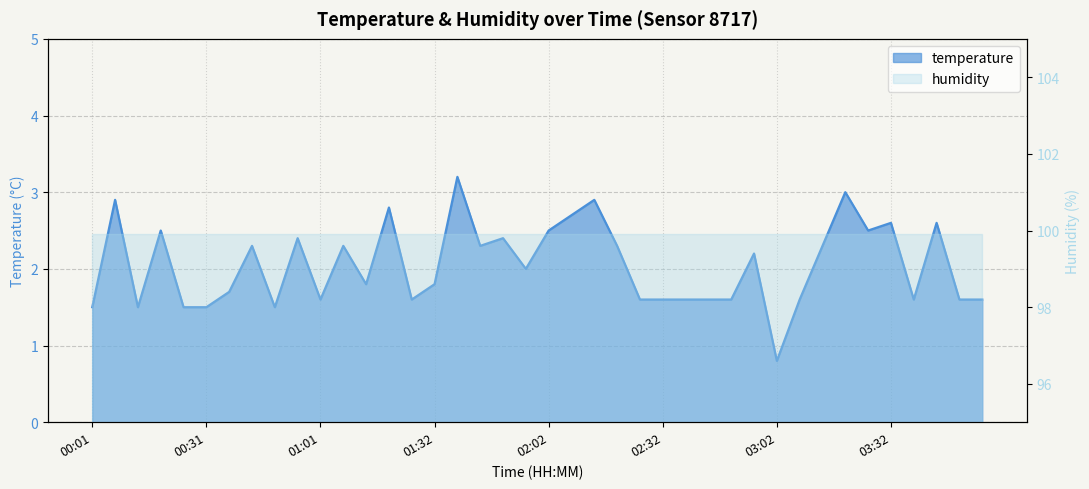

What is the ratio of the value at 00:55 to the value at 02:14?

0.8